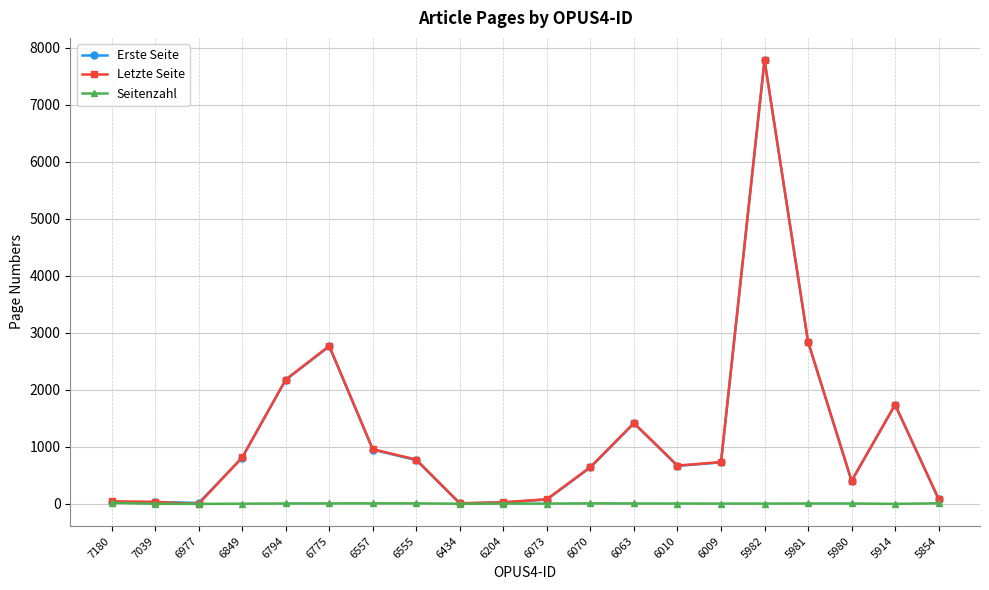

True or false: Erste Seite has more than 1 points higher than both neighbors.

True